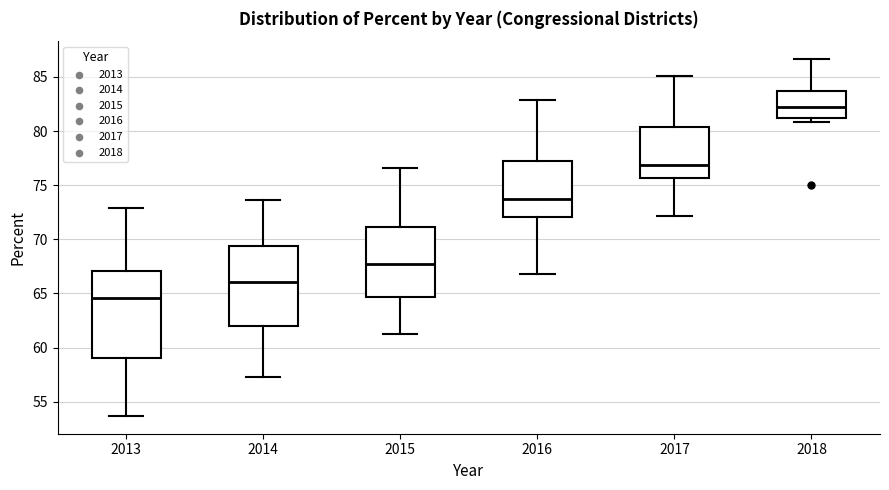

Where is the lower edge of the box at x = 2018 on the y-axis? The values are not printed on the chart, so give them approximately, as read against the axis.

81.0